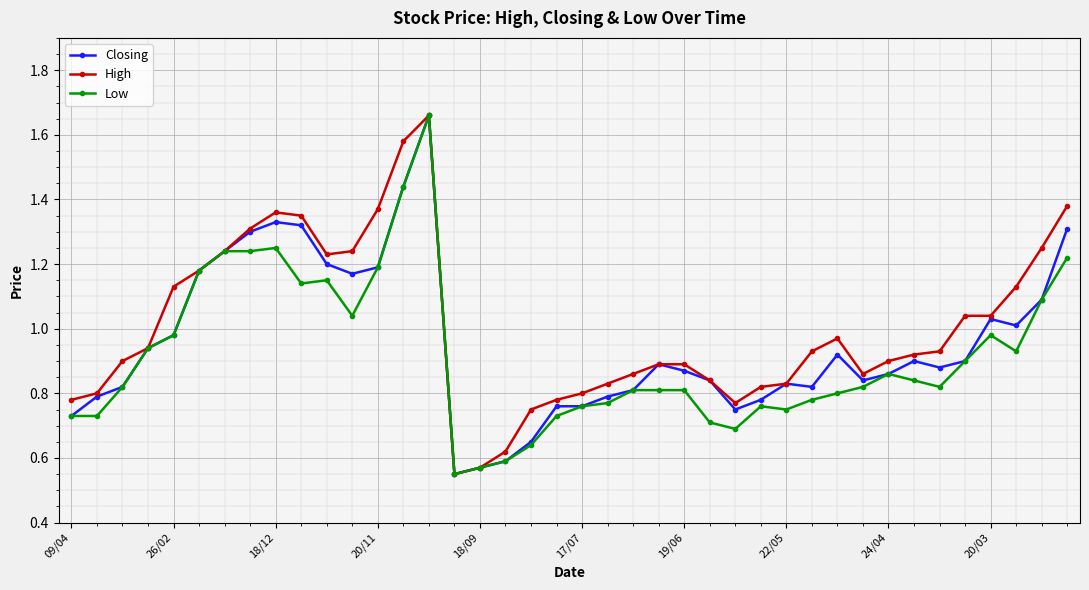

True or false: Low has more than 2 interior local peaks.

True